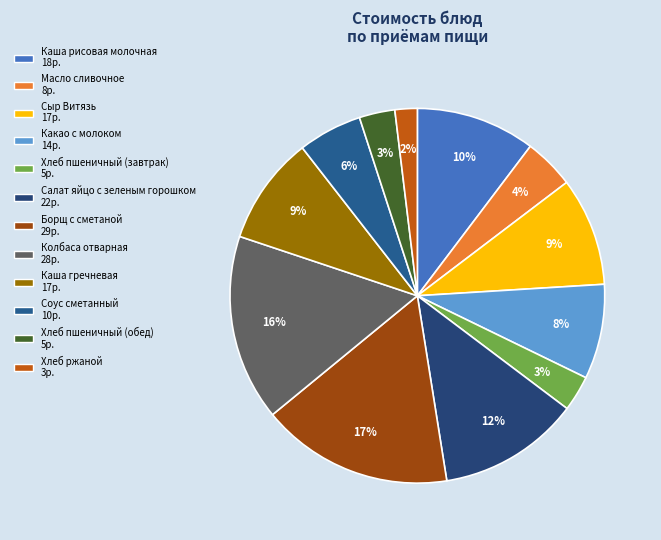

True or false: Соус сметанный accounts for 1% of the total.

False